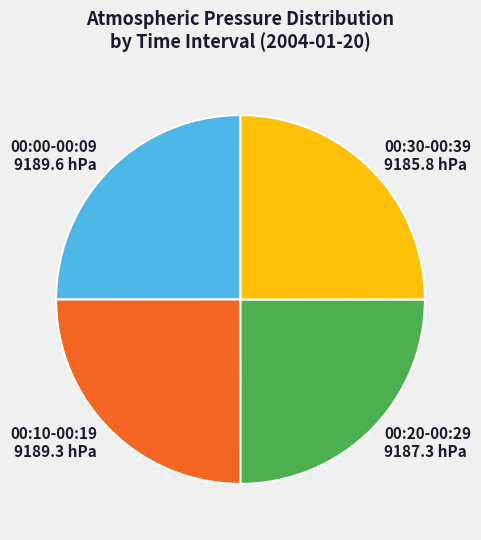

Is it true that 00:00-00:09 9189.6 hPa is 25% of the pie?

True